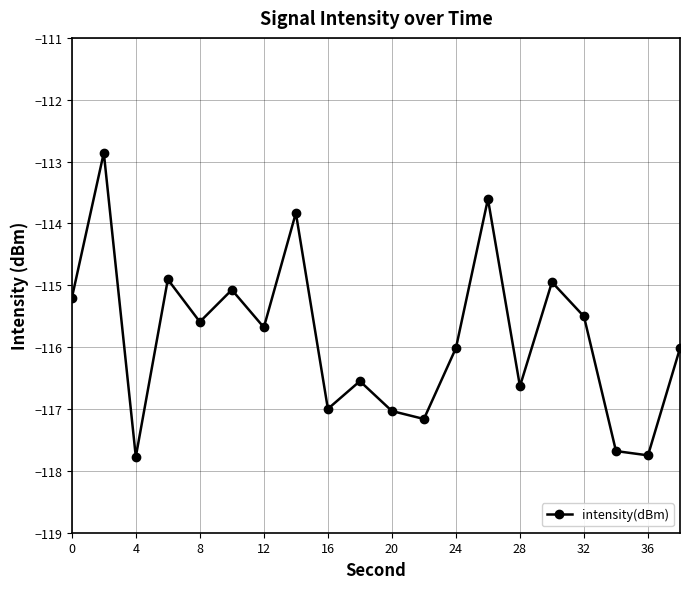

What is the sum of all values?

-2316.8